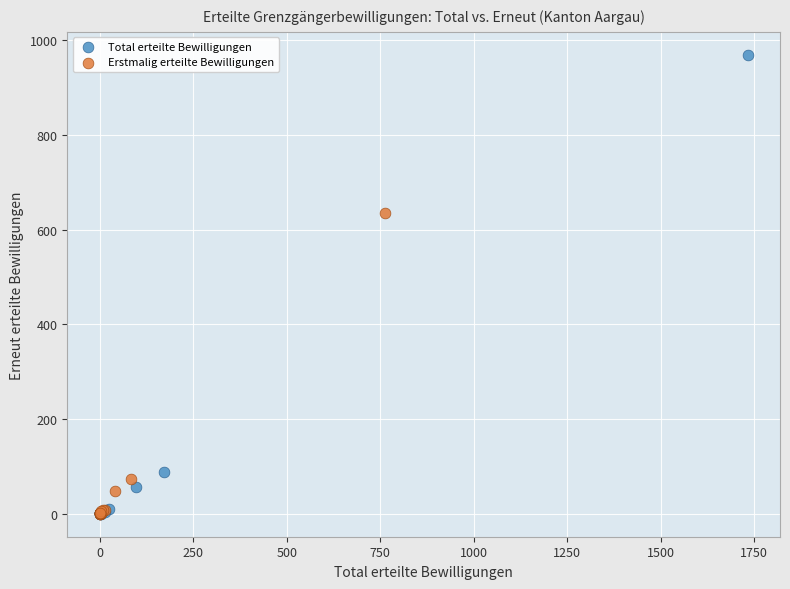

Which series has the widest spread of Y values?

Total erteilte Bewilligungen